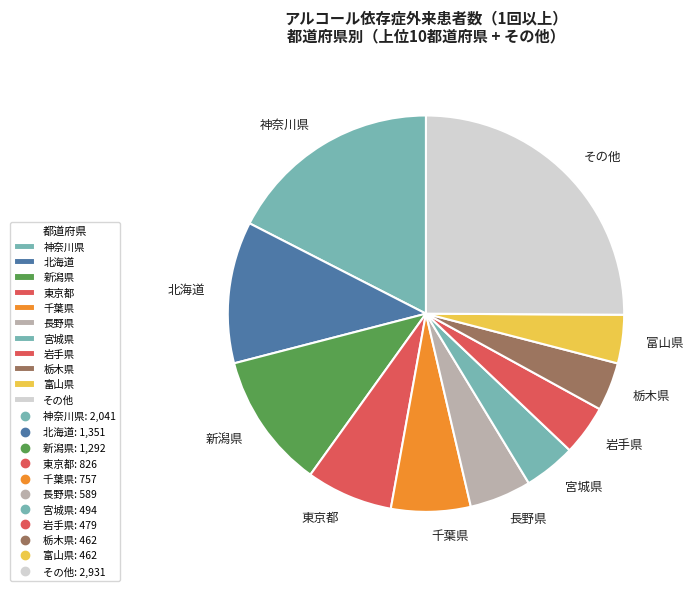

Does 千葉県 account for over 50% of the chart?

No